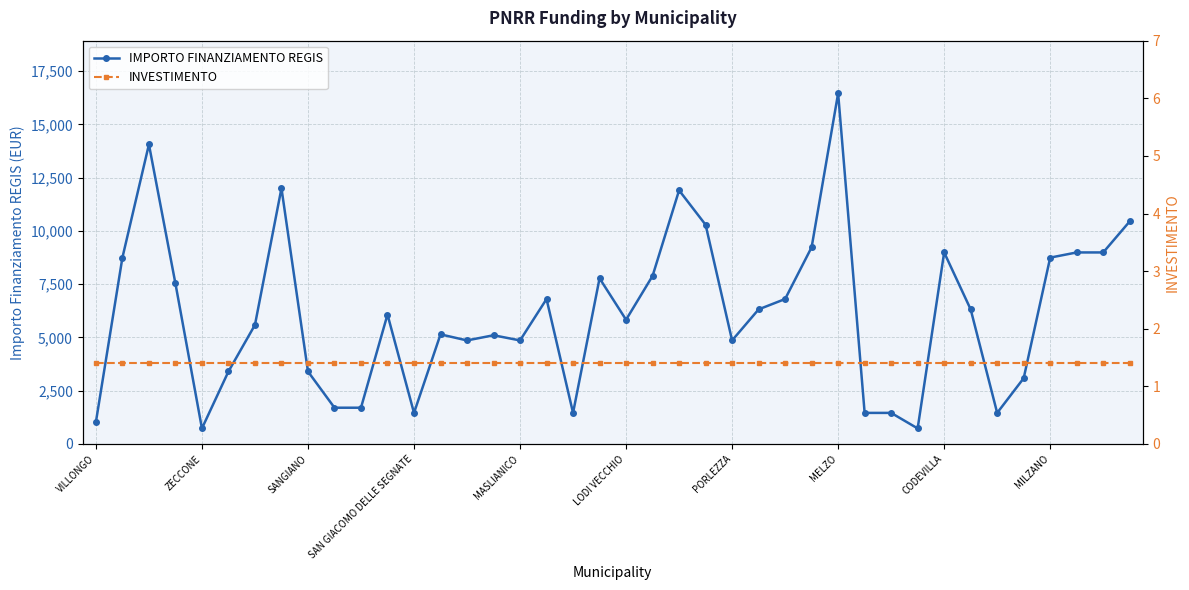

At which label does INVESTIMENTO reach its peak?

VILLONGO